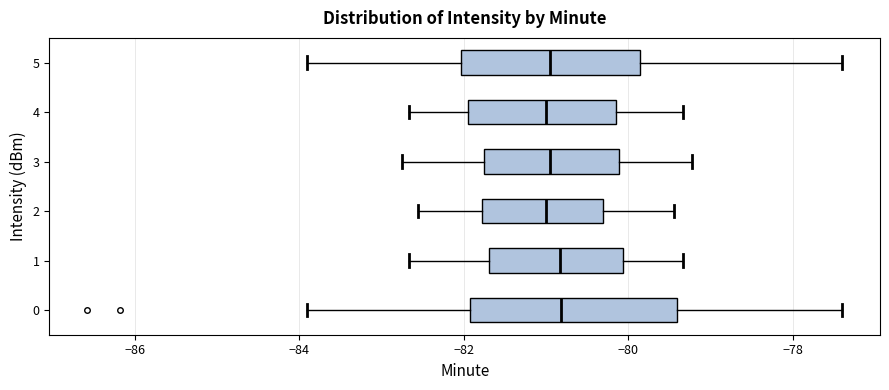

Which box is the widest, from its left edge to its right edge?

0